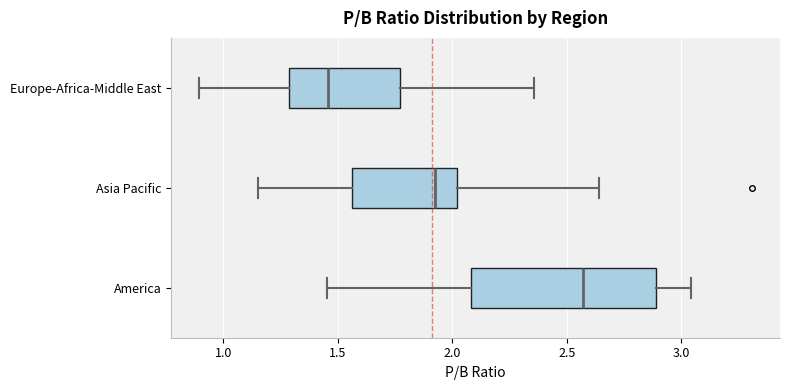

Reading bottom to top, transcribe this box plot: for each box, give where its median line is, the range the box spans, and where its two whiskers end, as read against the x-axis. The values are not printed on the chart, so give them approximately, as read against the axis.

America: median 2.55, box 2.10 to 2.90, whiskers 1.45 to 3.05
Asia Pacific: median 1.95, box 1.55 to 2.00, whiskers 1.15 to 2.65
Europe-Africa-Middle East: median 1.45, box 1.30 to 1.75, whiskers 0.90 to 2.35